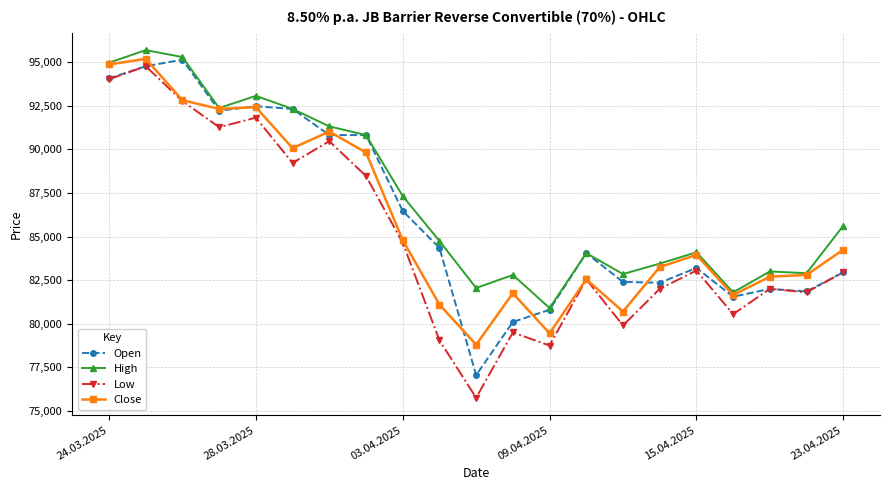

Which series has the largest range (max minus min)?

Low